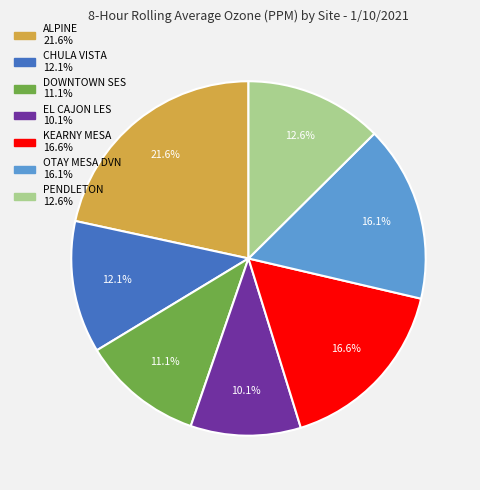

Count the number of slices in the pie.

7